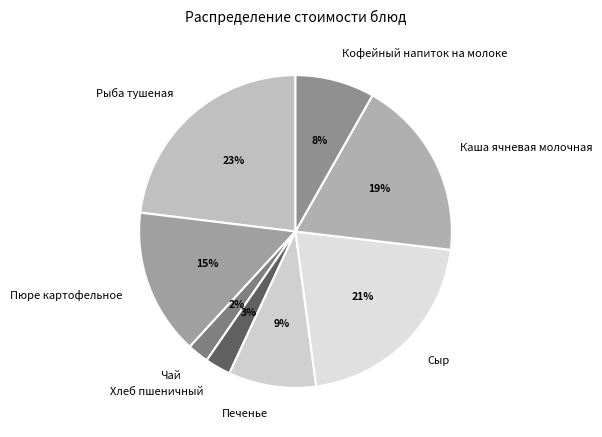

To the nearest percent, what portion does Печенье represent?

9%